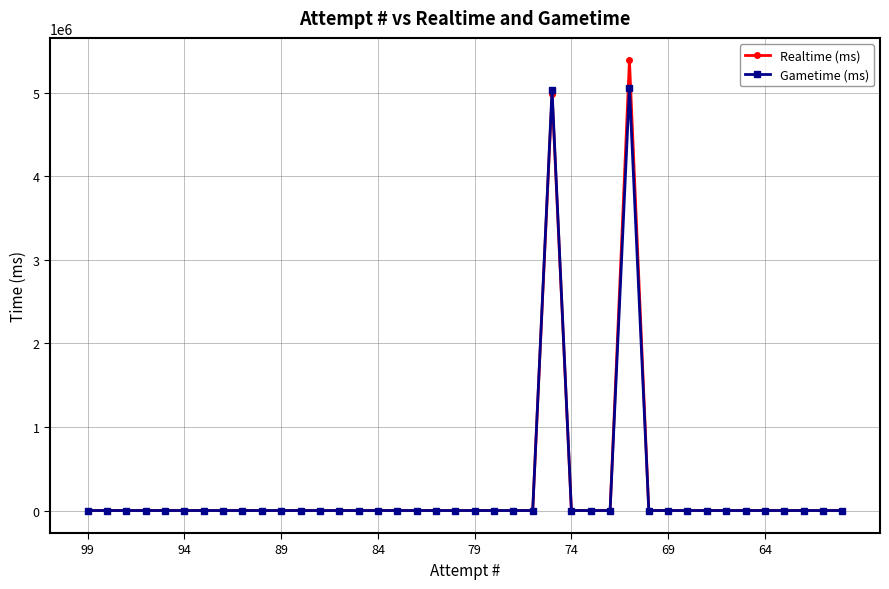

Does the chart have visible grid lines?

Yes